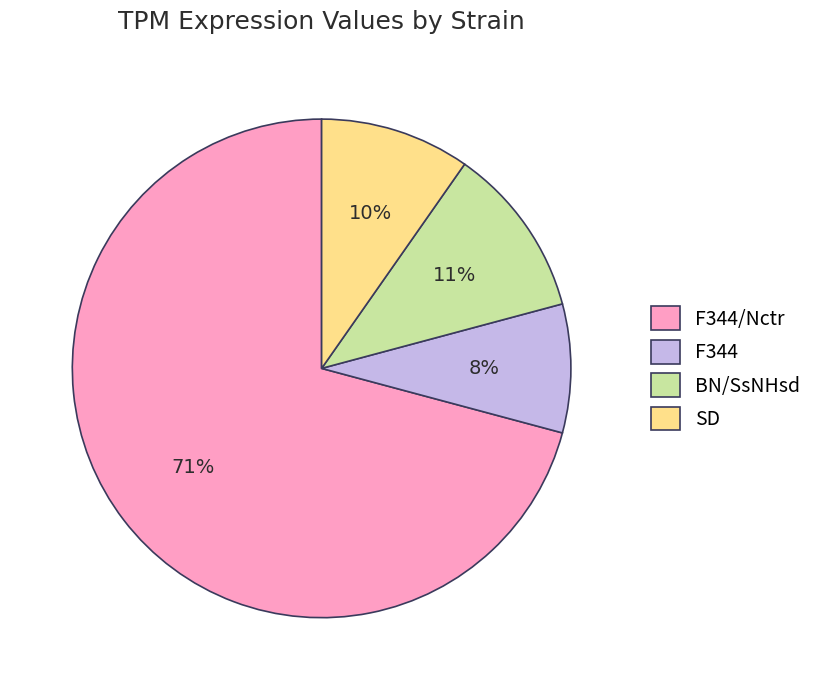

Which has a higher value, F344/Nctr or BN/SsNHsd?

F344/Nctr